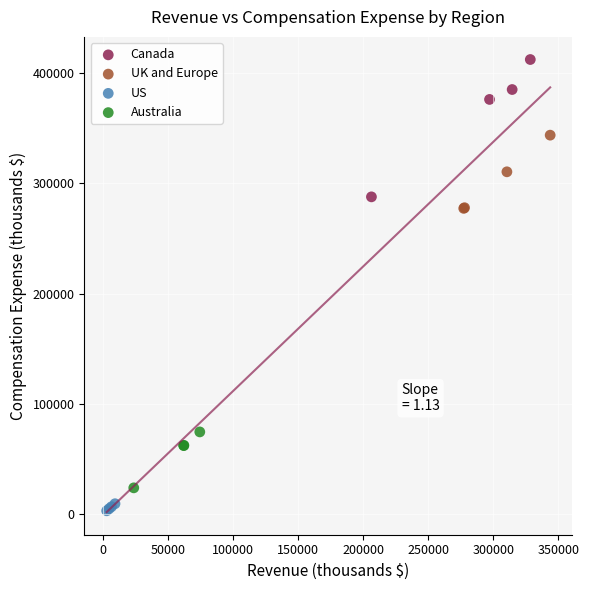

Which series contains the highest Y value?

Canada